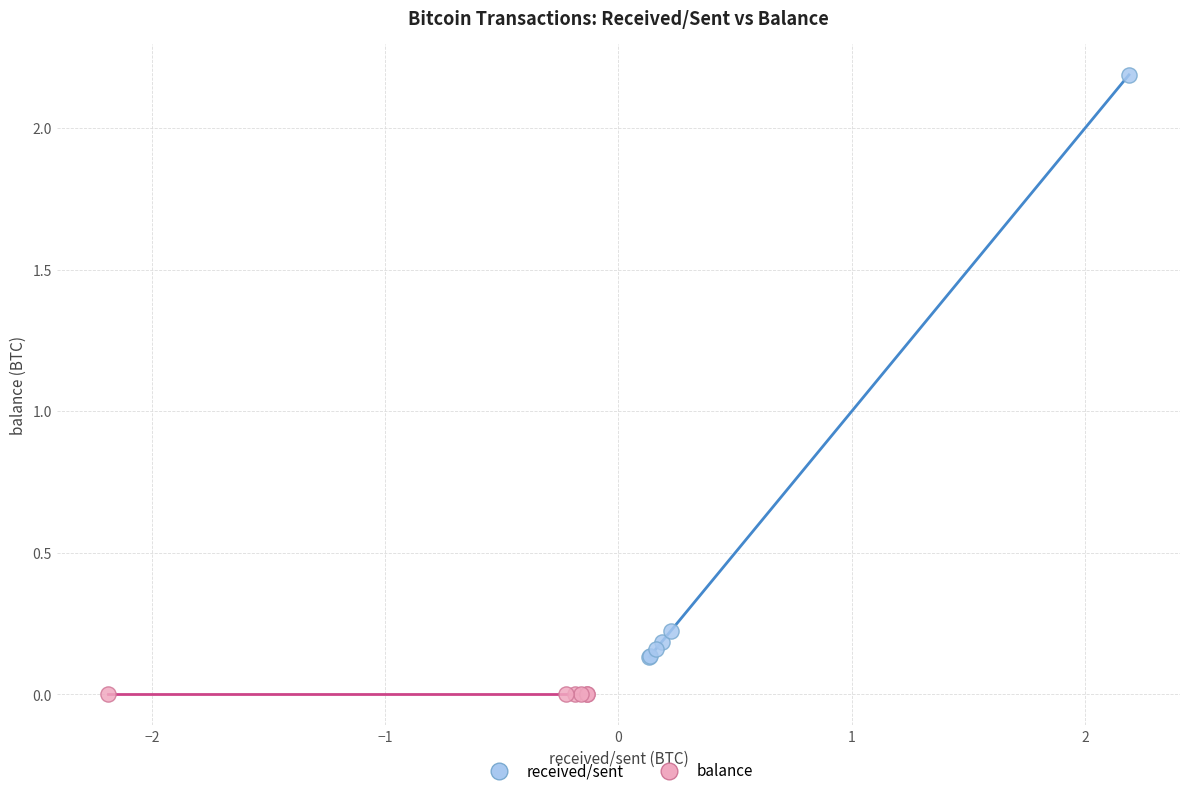

Which series reaches the minimum Y coordinate?

balance